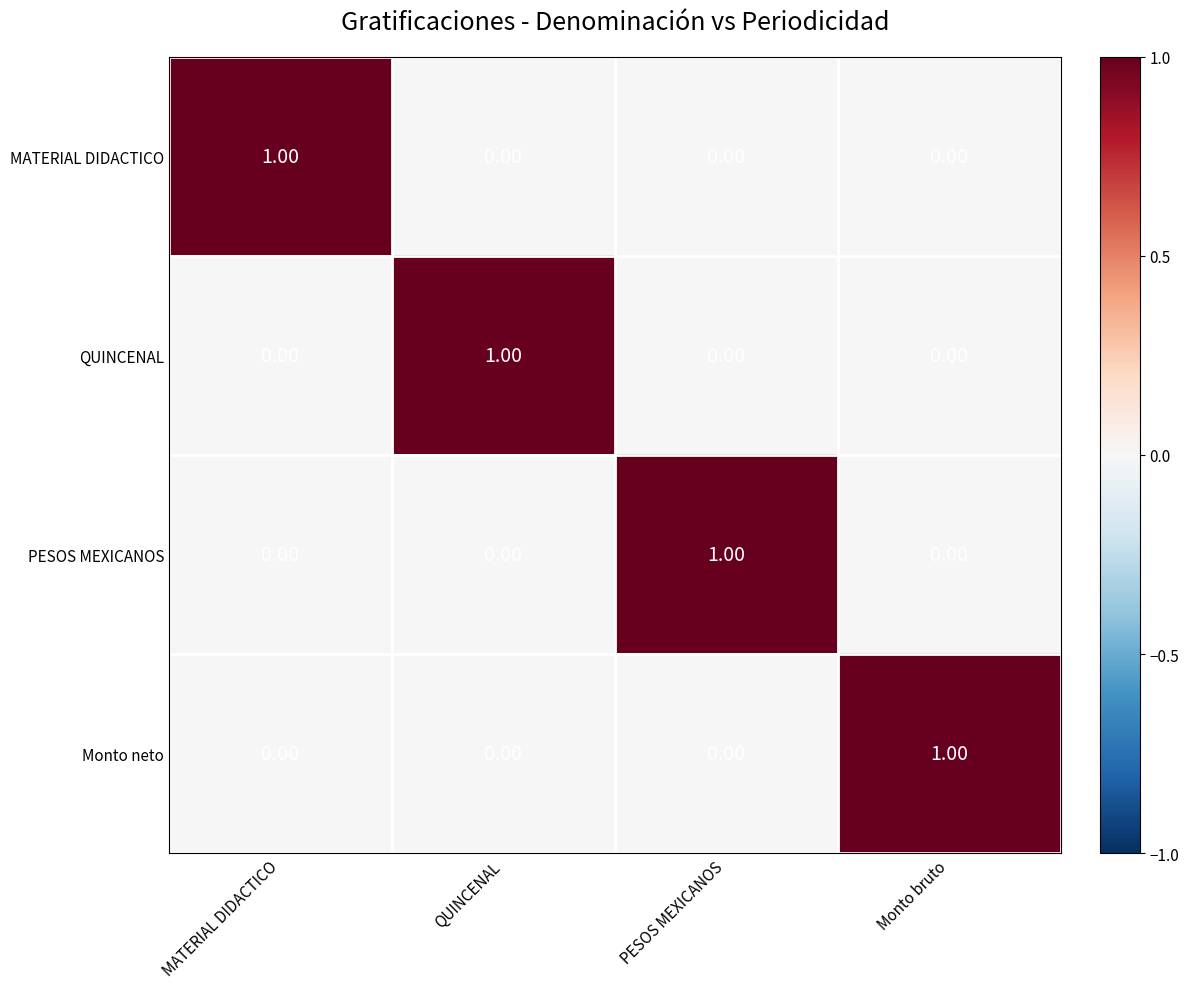

Which has a higher value, MATERIAL DIDACTICO or Monto bruto?

MATERIAL DIDACTICO